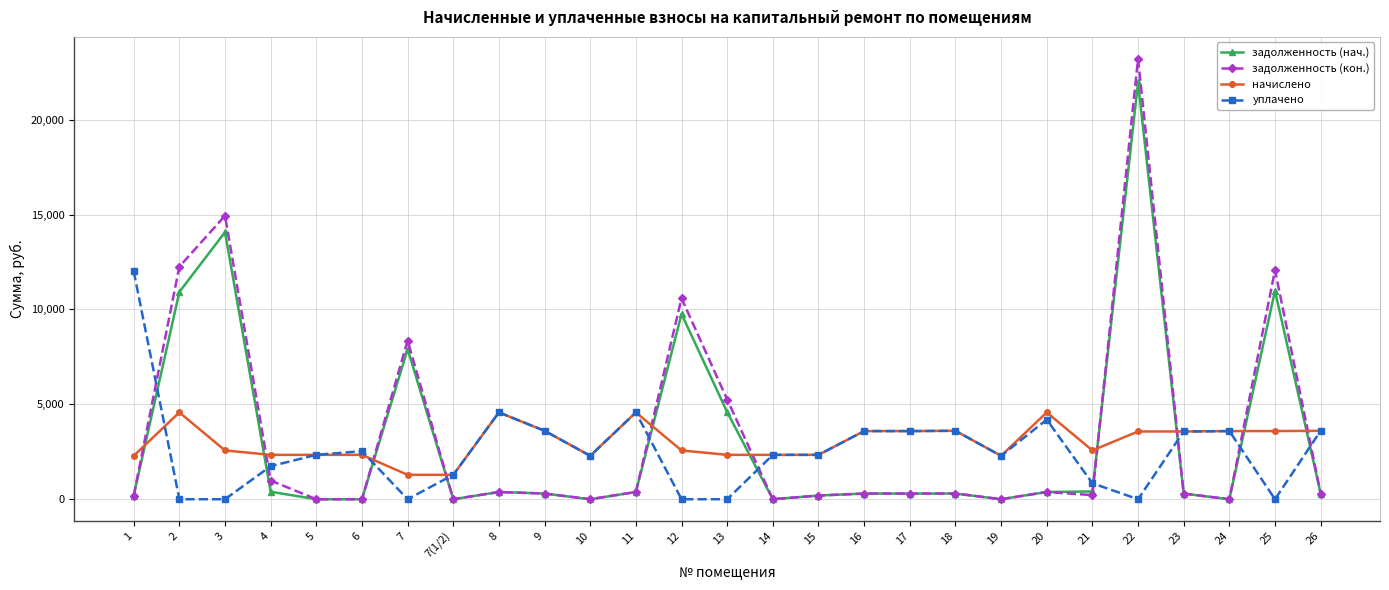

What position from the left is 23?

24